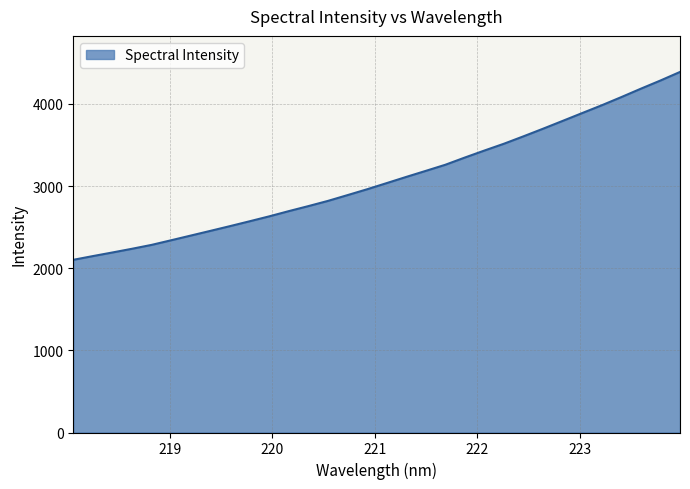

Reading left to right, what are all the values shown in this chart?

2102.1	2147.4	2191.5	2236.6	2284.0	2340.4	2397.4	2454.5	2512.2	2571.1	2631.0	2694.6	2755.7	2819.1	2889.5	2960.6	3035.7	3111.0	3184.7	3259.1	3347.3	3432.5	3515.5	3605.8	3698.3	3793.2	3888.7	3983.6	4083.0	4185.3	4284.7	4389.0